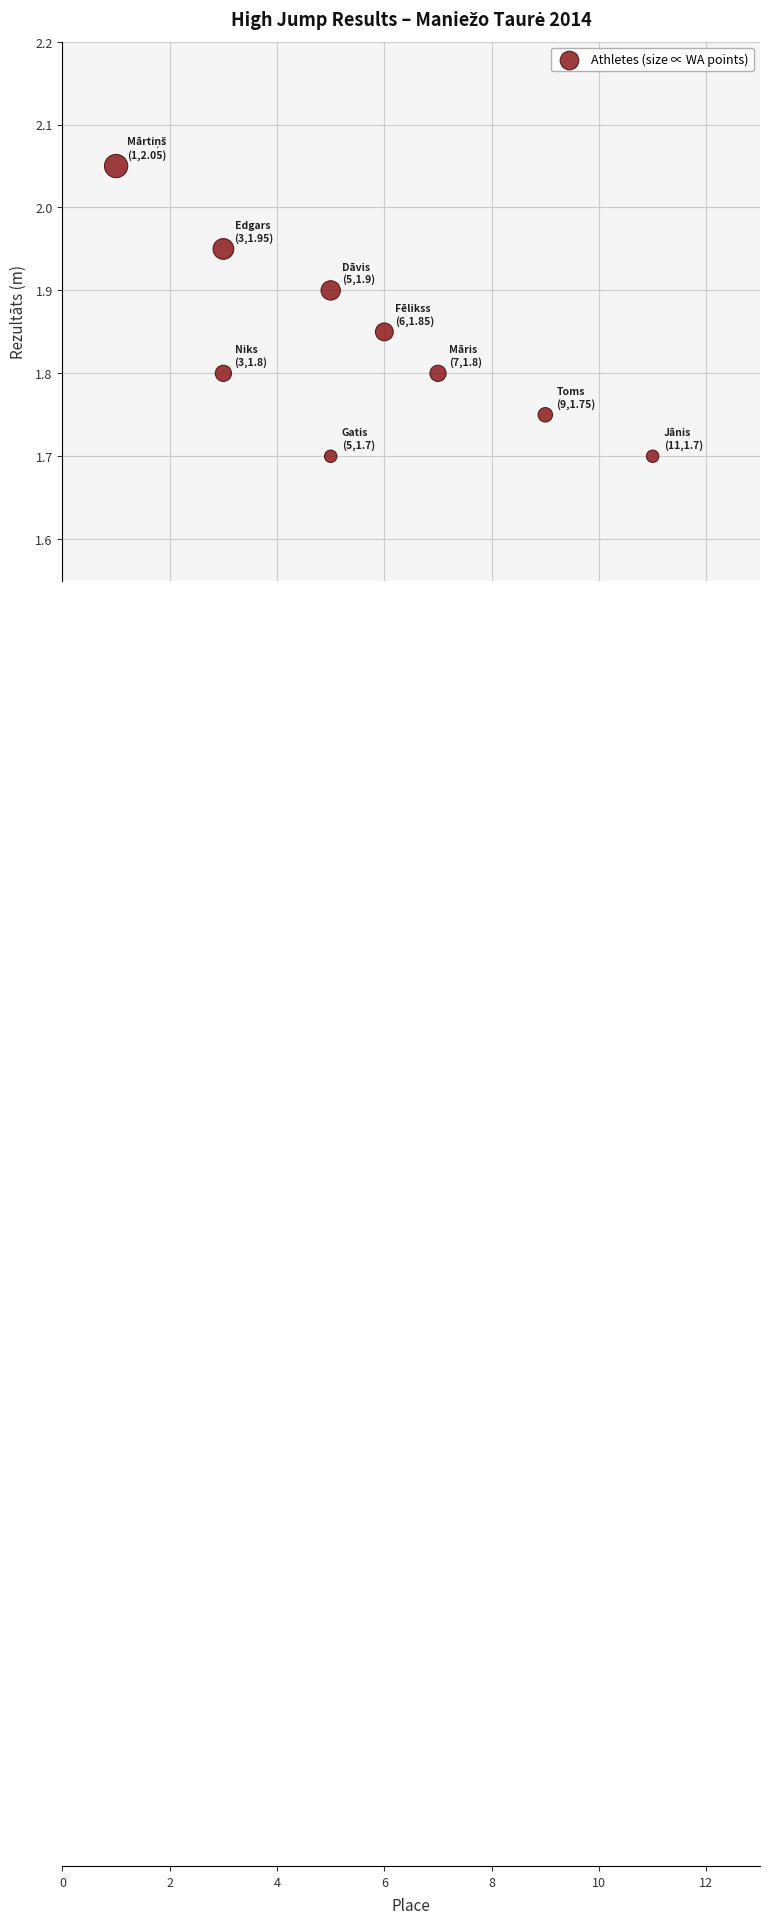

What is the average X value?

5.6